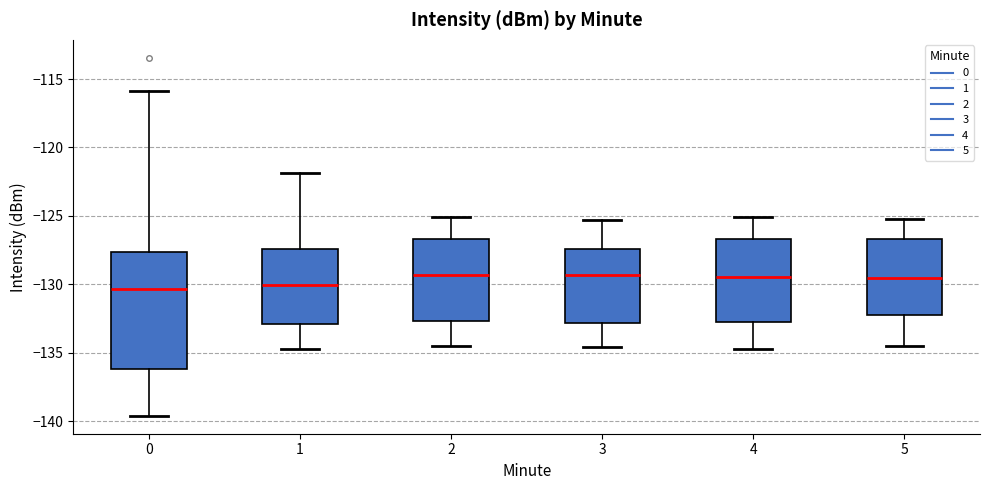

Which box is the tallest, from its lower edge to its upper edge?

0